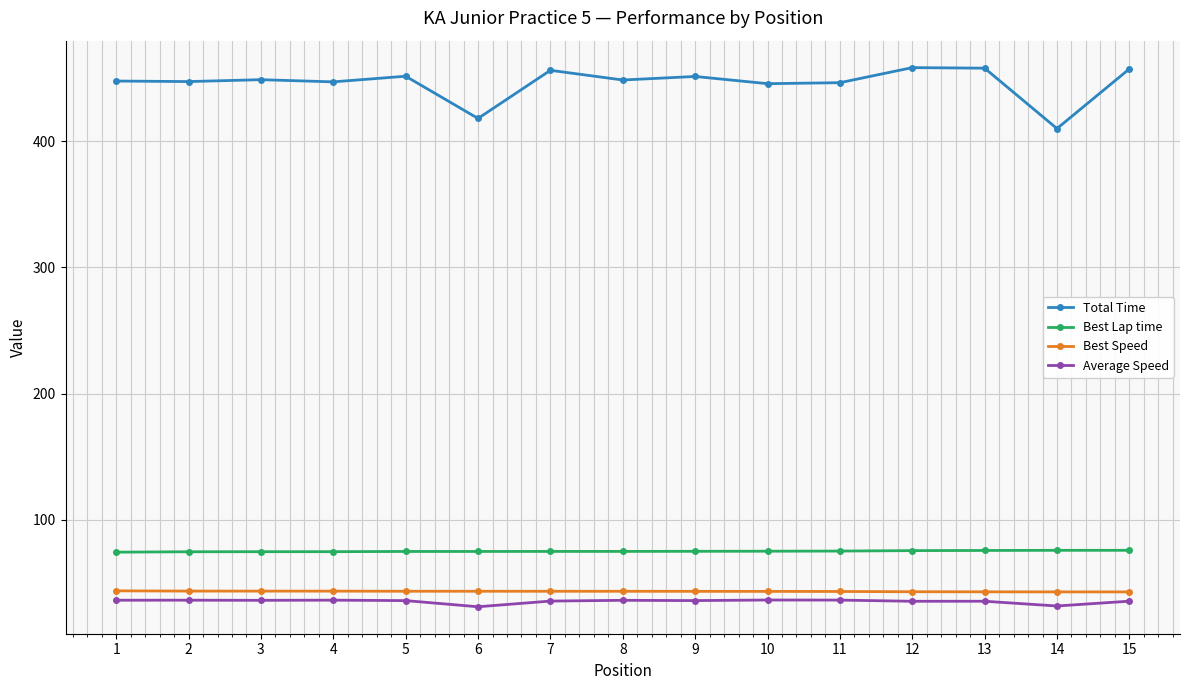

Which series has the widest spread of values?

Total Time